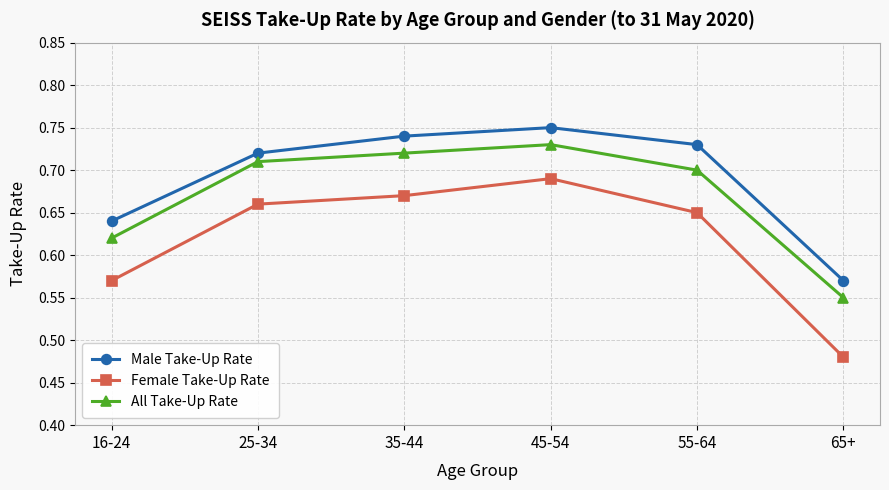

True or false: Female Take-Up Rate and Male Take-Up Rate intersect in this chart.

False